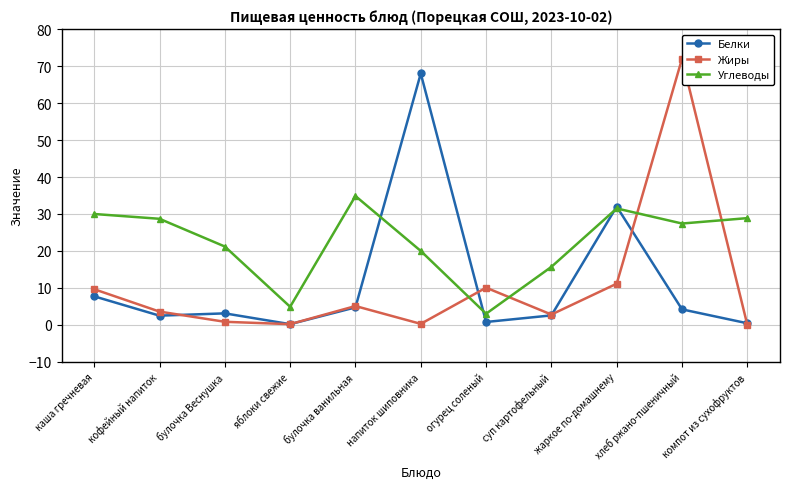

Rank the series by their maximum value, from lowest to highest.

Углеводы, Белки, Жиры